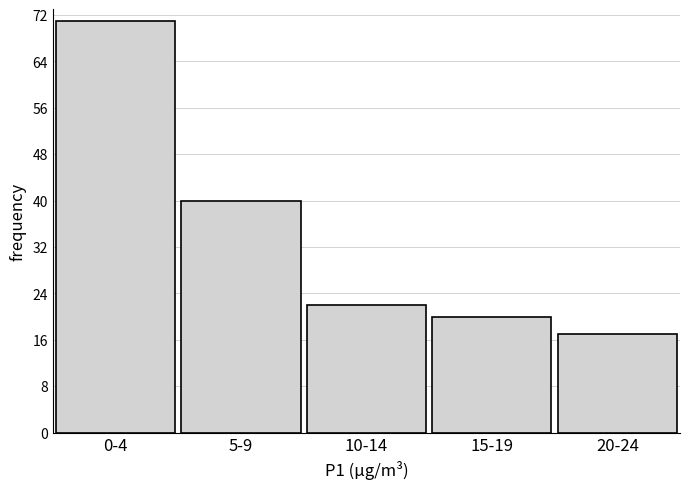

Reading left to right, list all the values displayed in this chart.

0-4=71	5-9=40	10-14=22	15-19=20	20-24=17